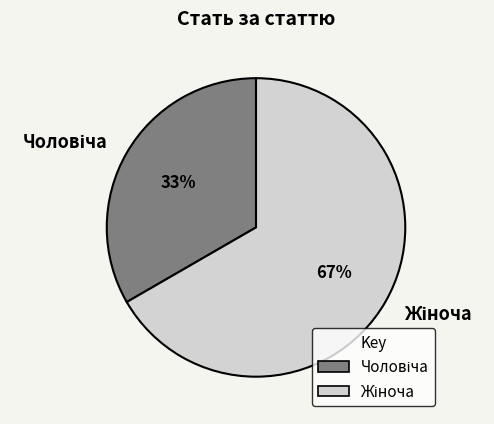

To the nearest percent, what is the average slice percentage?

50%